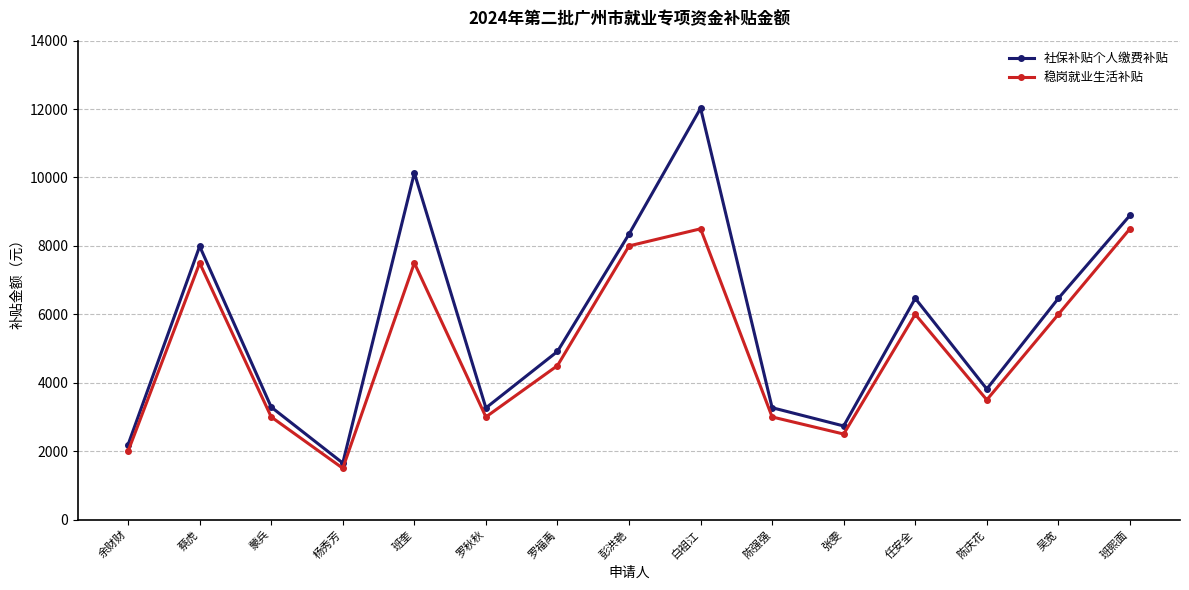

True or false: 稳岗就业生活补贴 and 社保补贴个人缴费补贴 cross at least once.

False